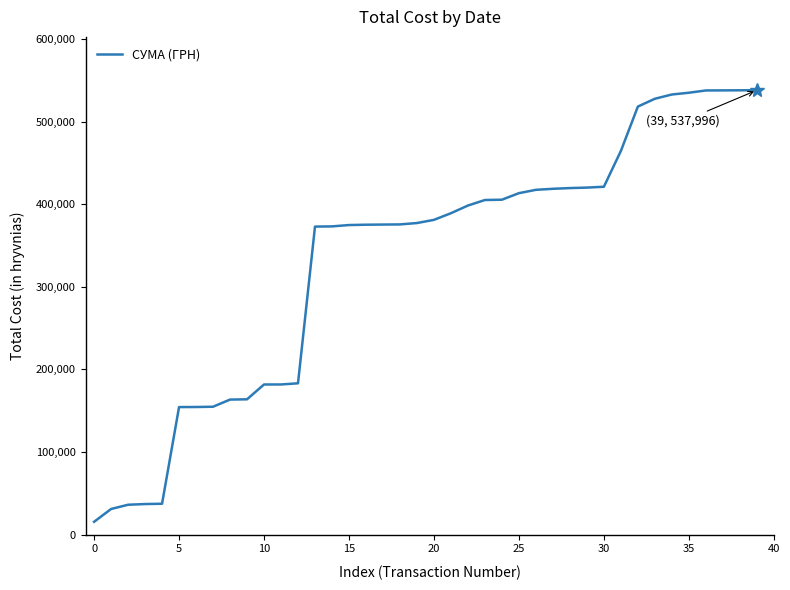

What is the smallest value displayed?

15500.0